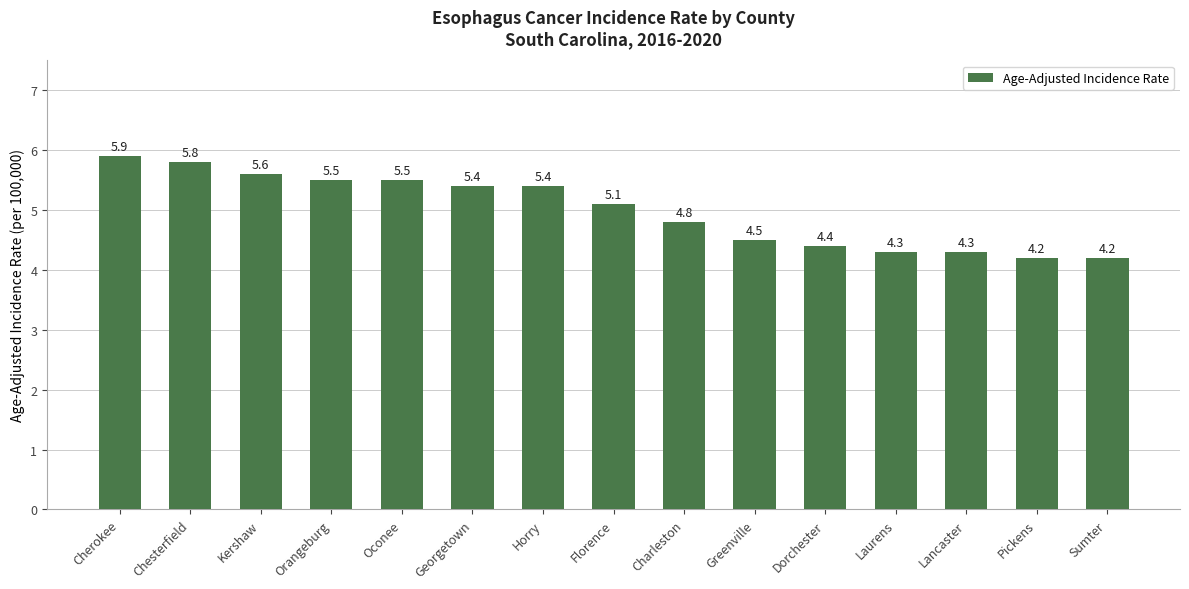

Count the number of categories in the chart.

15